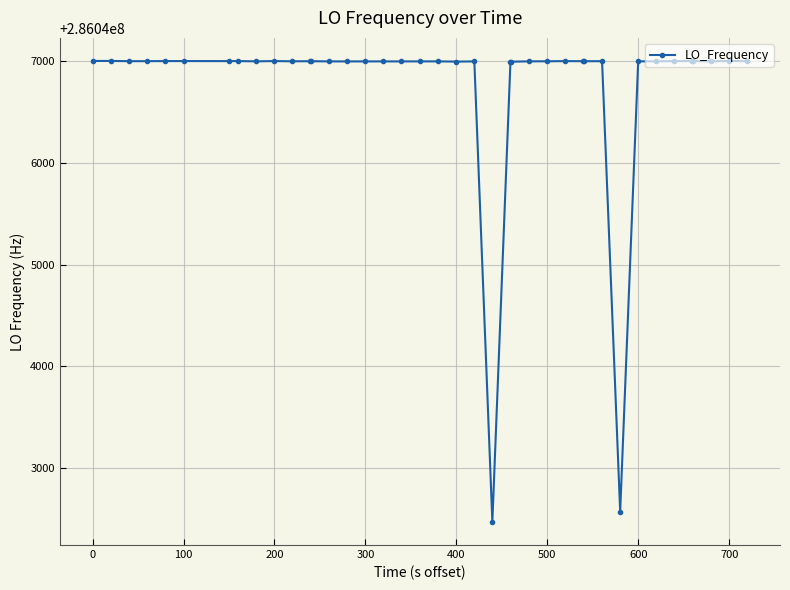

What is the smallest value displayed?

286042468.2